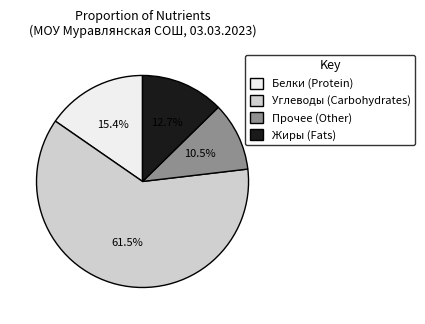

Rank the categories by value from lowest to highest.

Прочее (Other), Жиры (Fats), Белки (Protein), Углеводы (Carbohydrates)